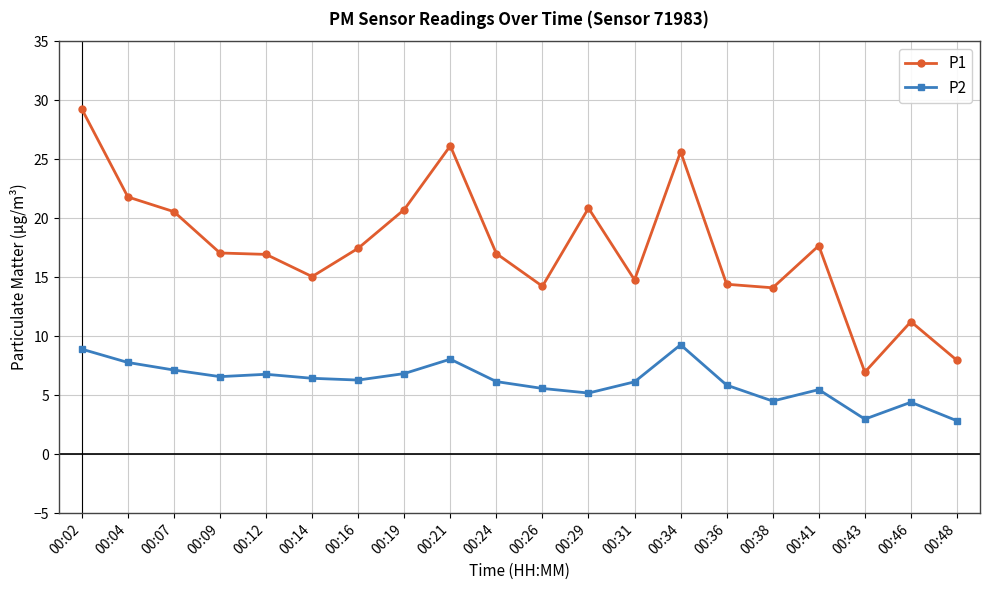

True or false: P1 and P2 cross at least once.

False